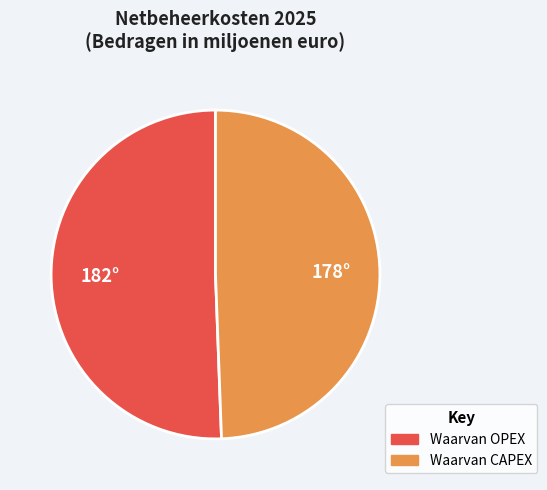

Rank the categories by value from highest to lowest.

Waarvan OPEX, Waarvan CAPEX